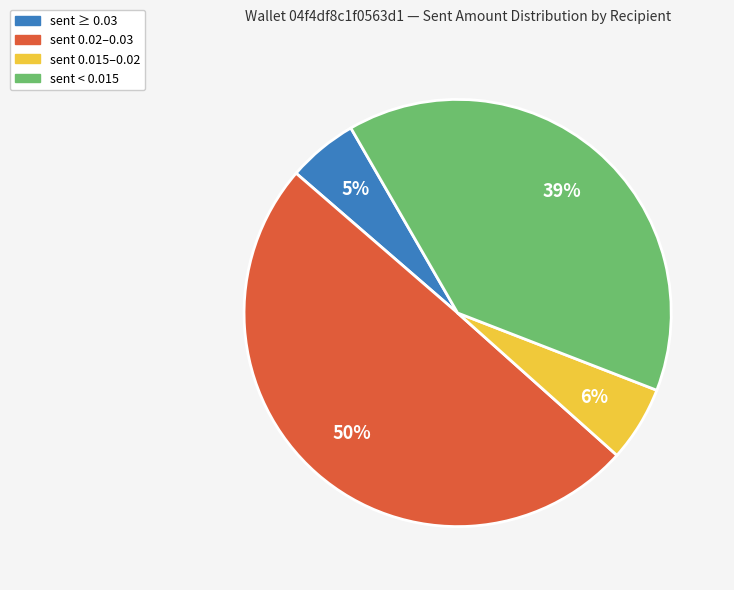

Does any single category account for the majority?

No